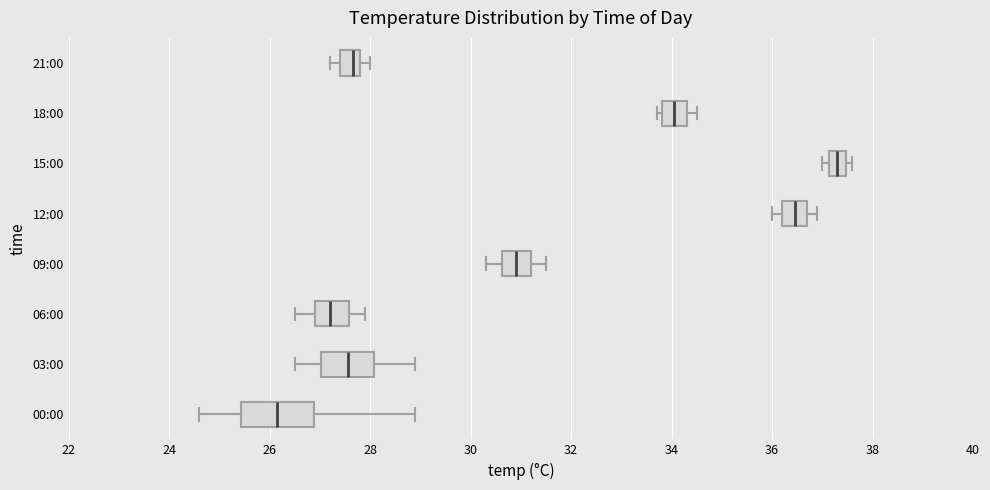

Where is the right edge of the box for 15:00 on the x-axis? The values are not printed on the chart, so give them approximately, as read against the axis.

37.4